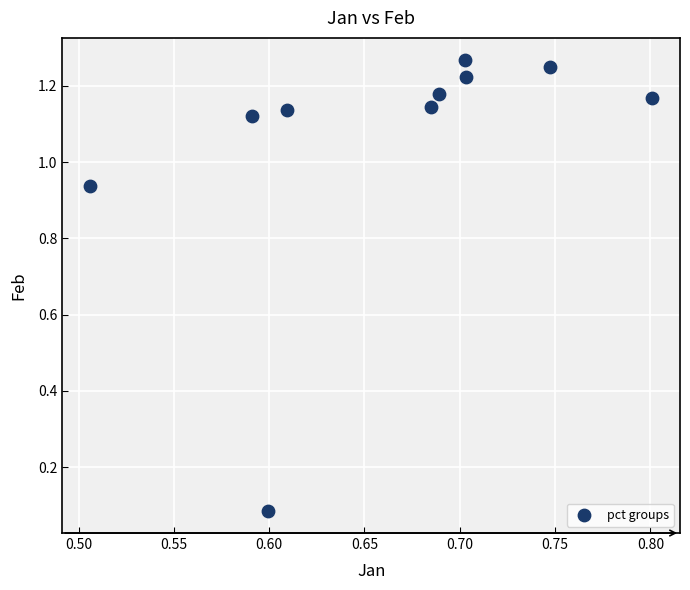

What is the average X value?

0.7